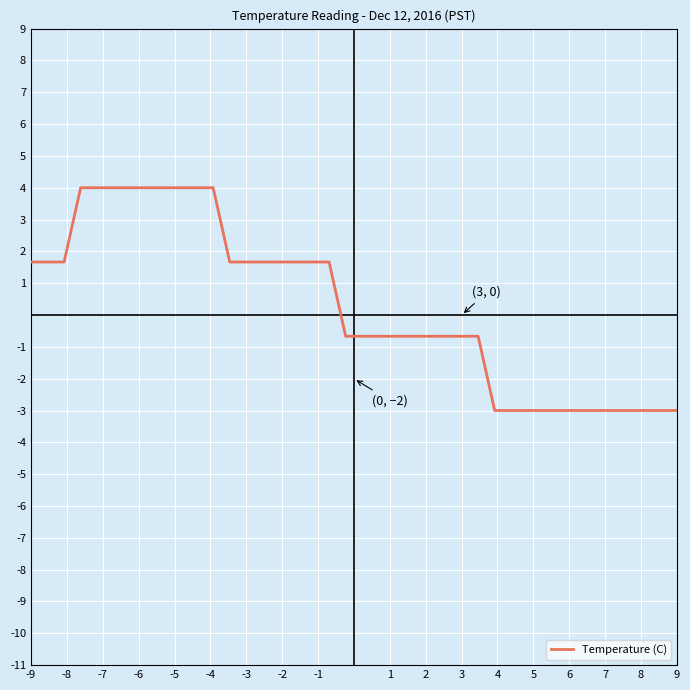

What is the greatest value displayed?

4.0